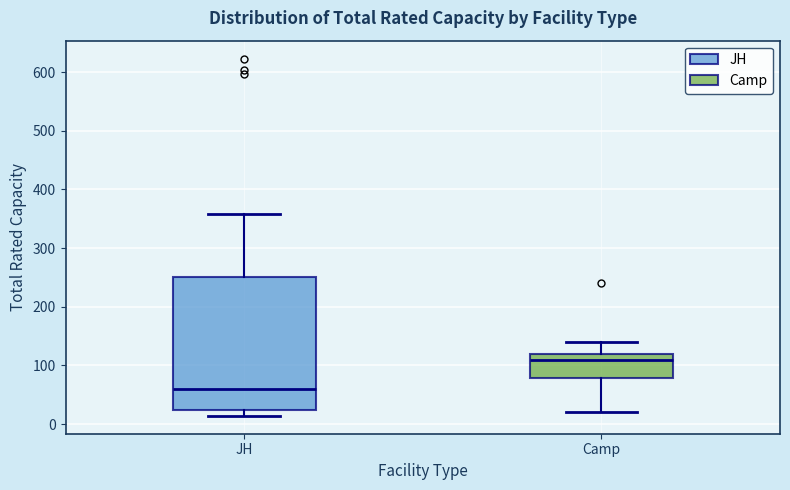

Comparing the boxes themselves (not the whiskers), which one is the tallest?

JH